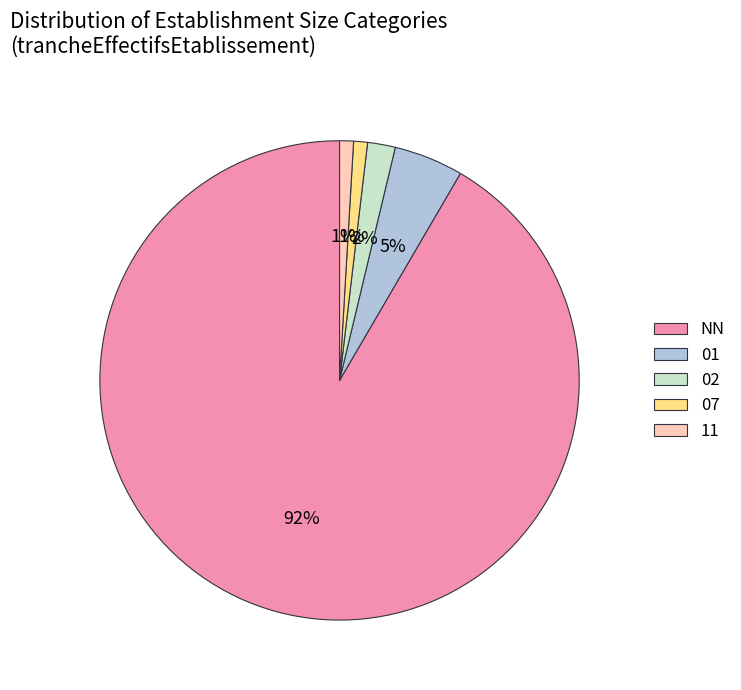

To the nearest percent, what is the combined percentage of 07 and 11?

2%